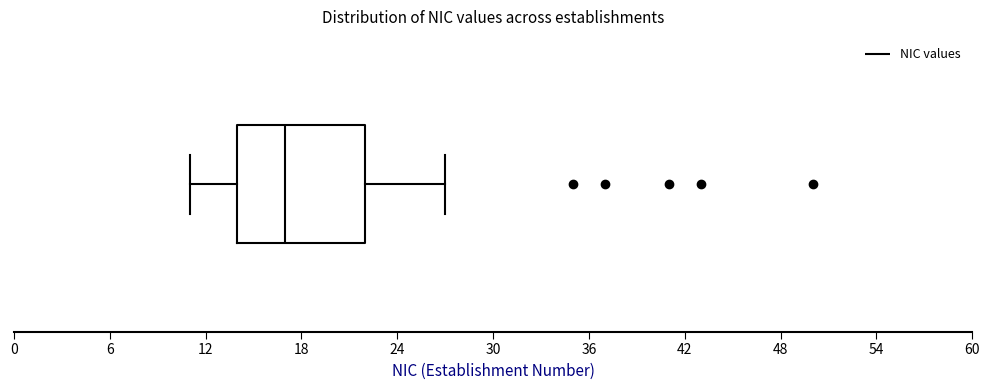

Read this box plot against the x-axis: the position of the median line, the range covered by the box, and the ends of both whiskers. The values are not printed on the chart, so give them approximately, as read against the axis.

median 17, box 14 to 22, whiskers 11 to 27